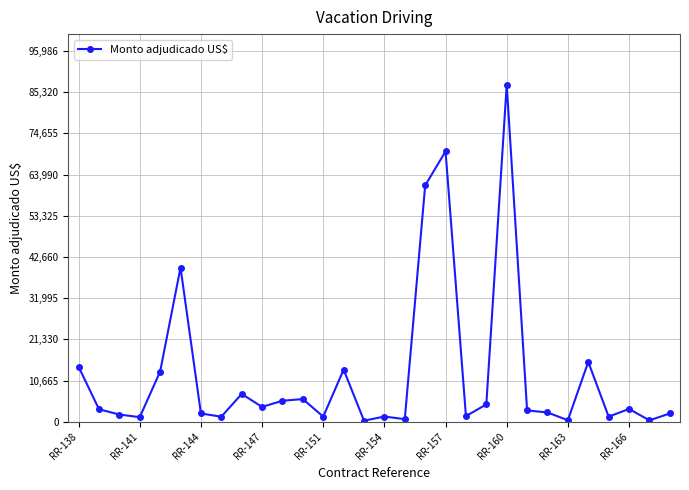

What is the difference between the second highest and minimum values?

69727.2